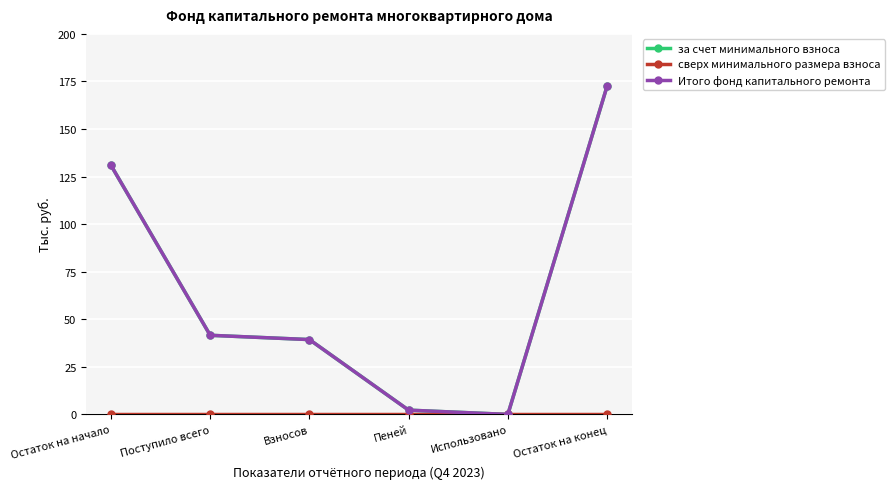

Does the chart have visible grid lines?

Yes